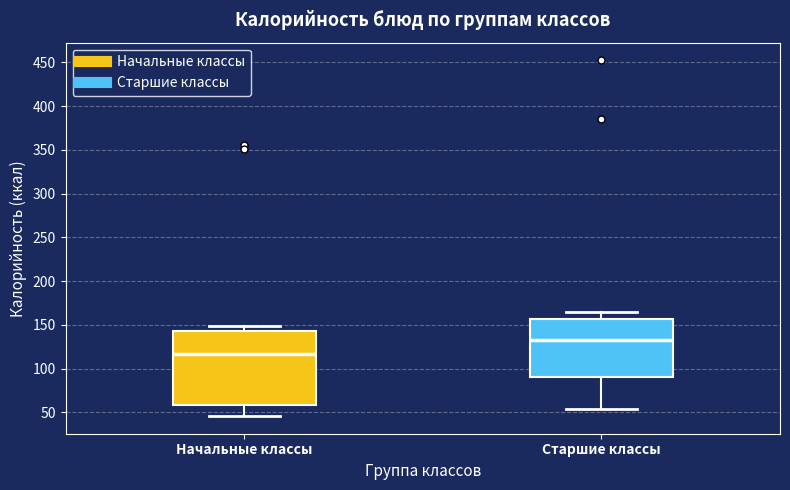

Which box is the tallest, from its lower edge to its upper edge?

Начальные классы